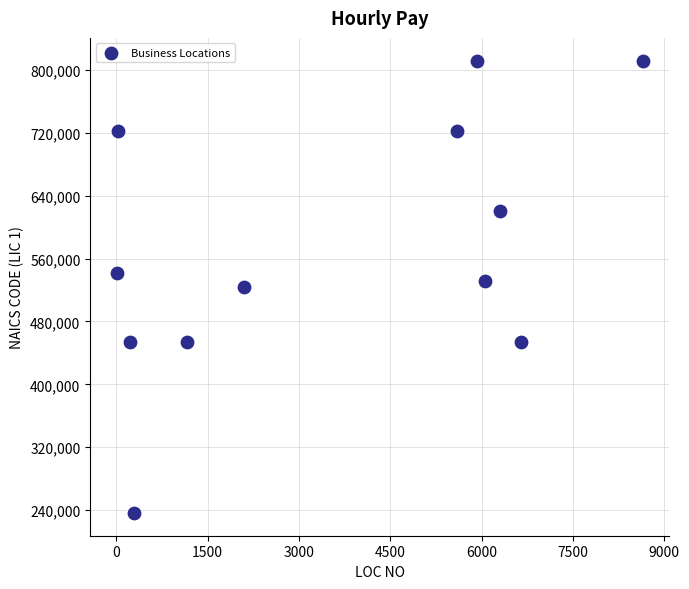

What is the range of X values (max minus min)?

8651